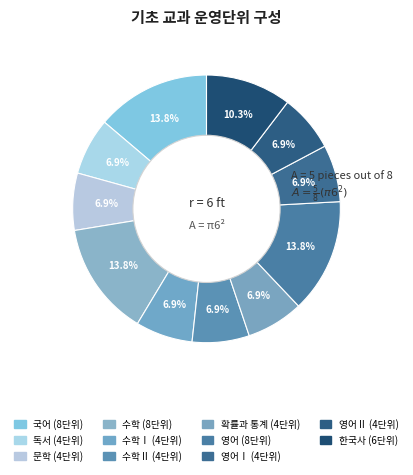

Count the number of slices in the pie.

11